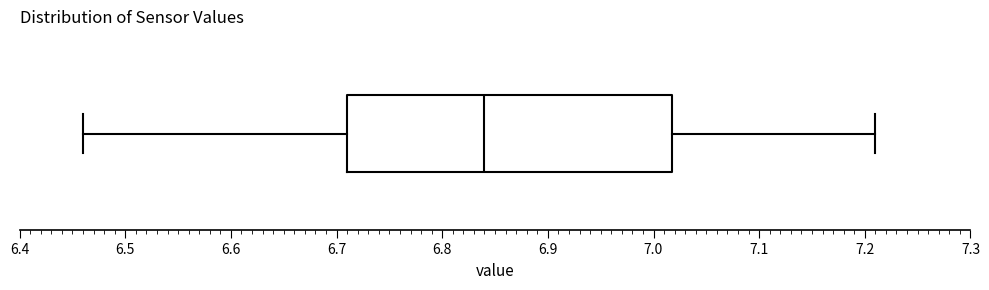

Transcribe this box plot: give where the median line is, the range the box spans, and where the two whiskers end, as read against the x-axis. The values are not printed on the chart, so give them approximately, as read against the axis.

median 6.84, box 6.71 to 7.02, whiskers 6.46 to 7.21